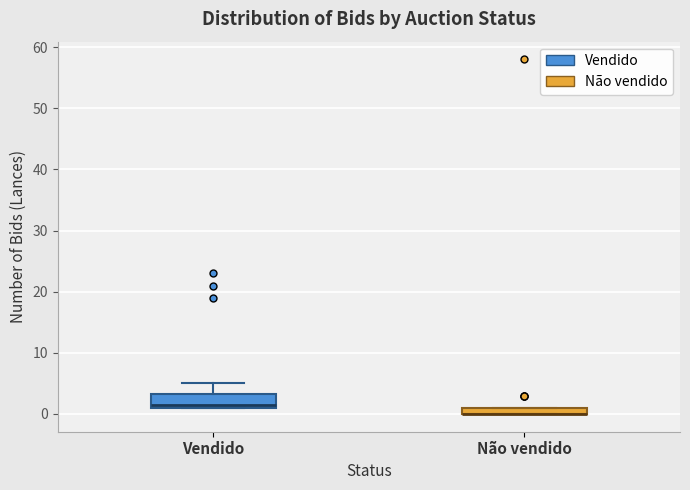

Which box is the tallest, from its lower edge to its upper edge?

Vendido